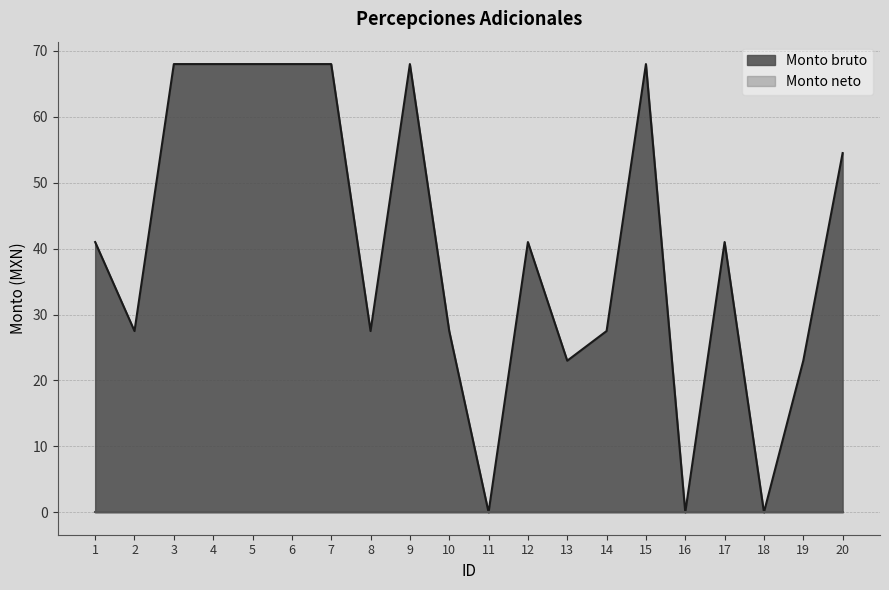

How many values are above zero?

17